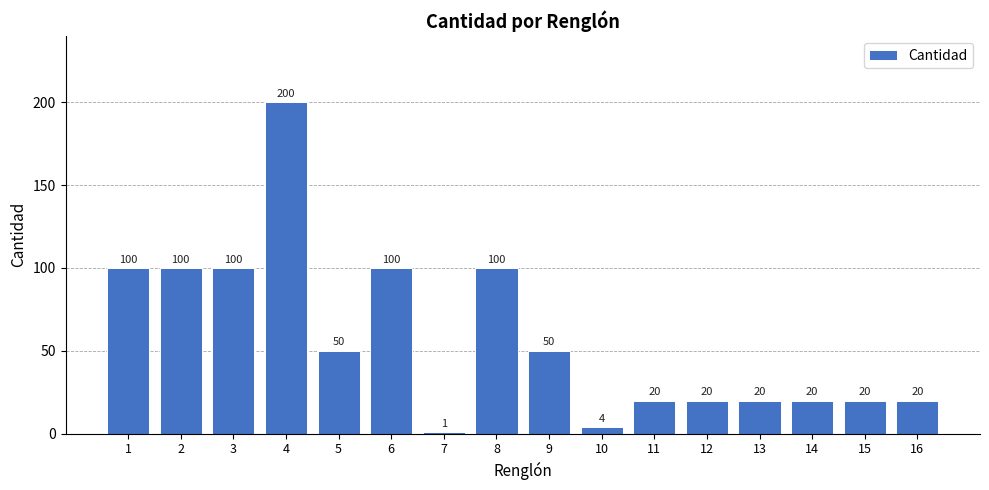

What is the sum of all values?

925